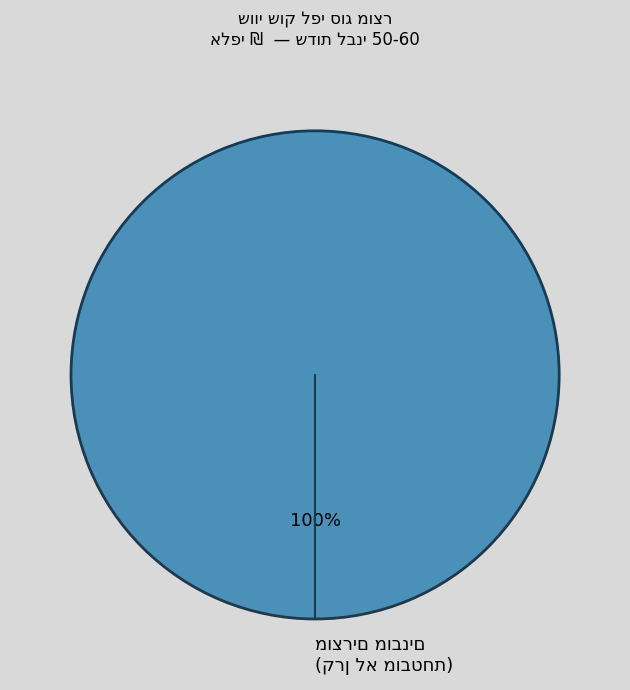

Is there a majority slice in this chart?

Yes